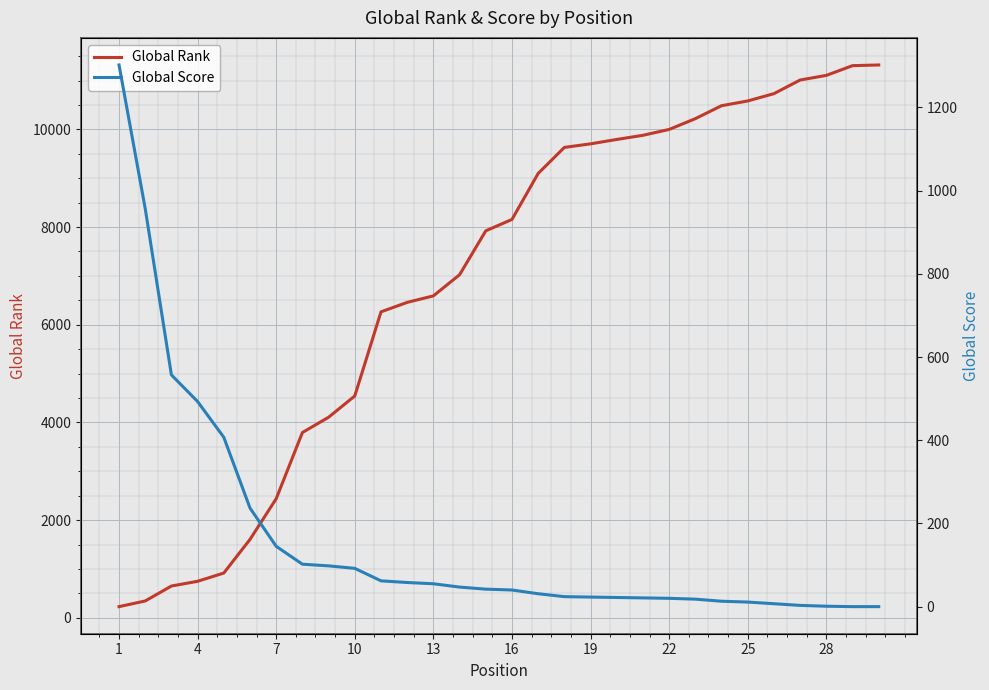

What is the maximum value shown in the chart?

11319